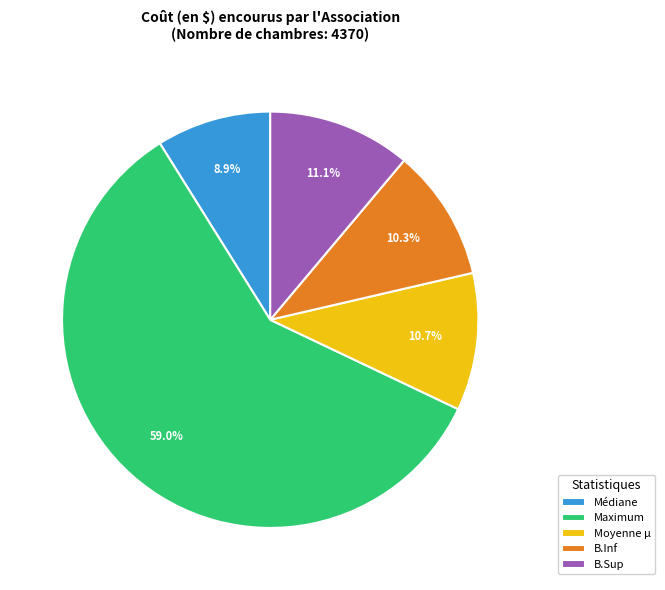

Combined, what portion of the pie is Médiane and Maximum?

67.9%